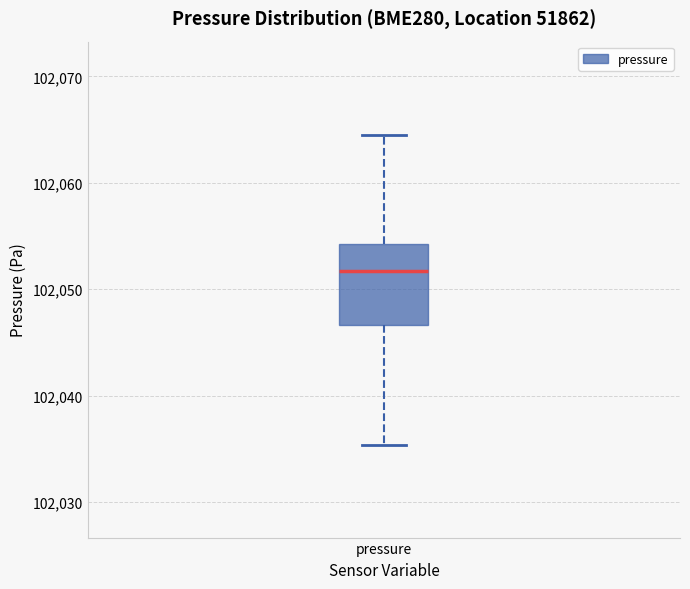

Read this box plot against the y-axis: the position of the median line, the range covered by the box, and the ends of both whiskers. The values are not printed on the chart, so give them approximately, as read against the axis.

median 102052, box 102047 to 102054, whiskers 102035 to 102065